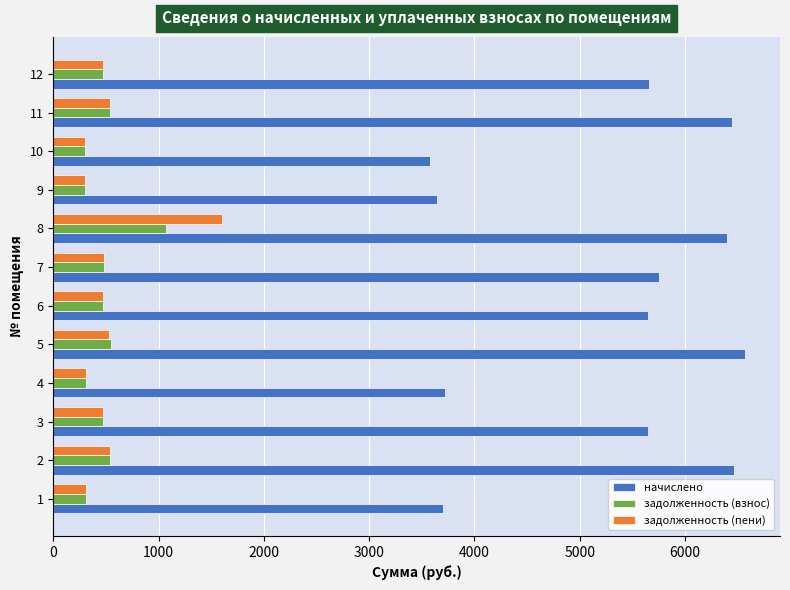

The value of задолженность (пени) at 5 is 532.9. True or false?

True